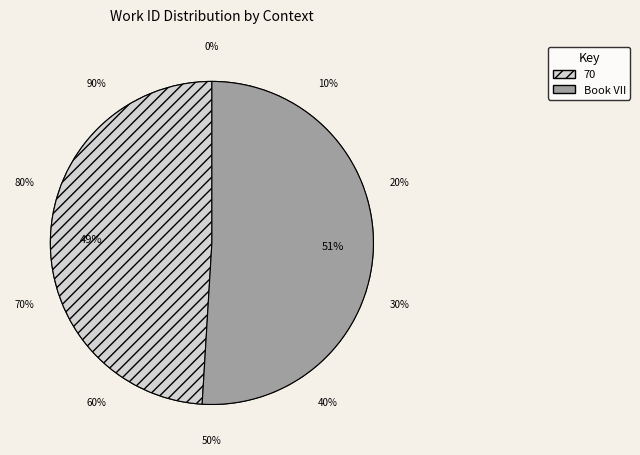

Rank the categories by value from highest to lowest.

Book VII, 70